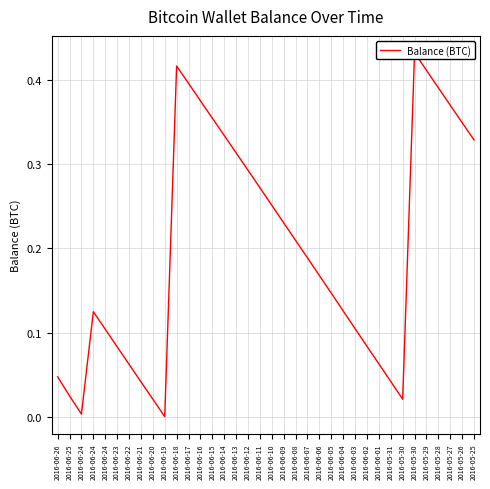

Rank the categories by value from lowest to highest.

2016-06-19, 2016-06-24, 2016-05-30, 2016-06-20, 2016-06-25, 2016-06-21, 2016-05-31, 2016-06-26, 2016-06-22, 2016-06-01, 2016-06-23, 2016-06-02, 2016-06-24, 2016-06-03, 2016-06-24, 2016-06-04, 2016-06-05, 2016-06-06, 2016-06-07, 2016-06-08, 2016-06-09, 2016-06-10, 2016-06-11, 2016-06-12, 2016-06-13, 2016-05-25, 2016-06-14, 2016-05-26, 2016-06-15, 2016-05-27, 2016-06-16, 2016-05-28, 2016-06-17, 2016-05-29, 2016-06-18, 2016-05-30